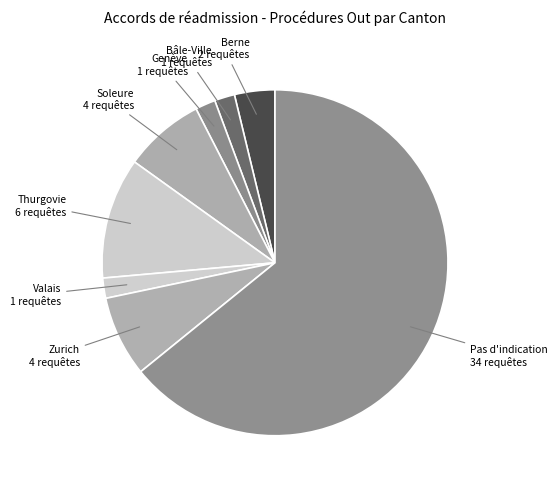

Count the number of slices in the pie.

8